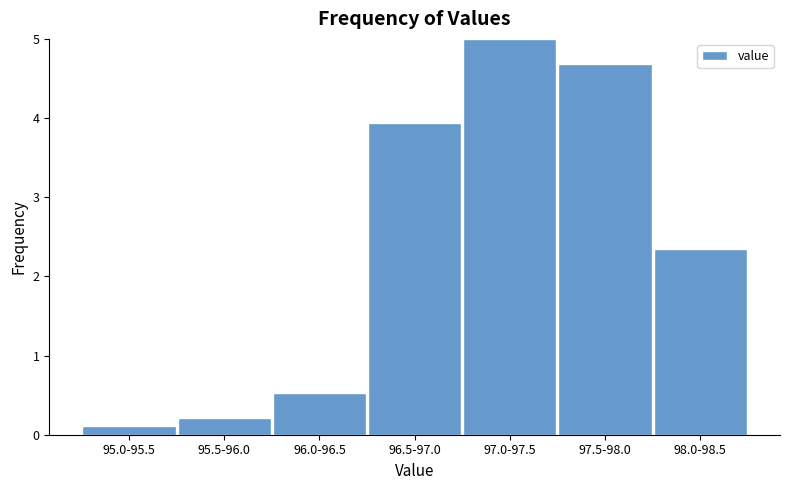

Reading left to right, extract all data points from this chart.

0.1	0.2	0.5	3.9	5.0	4.7	2.3